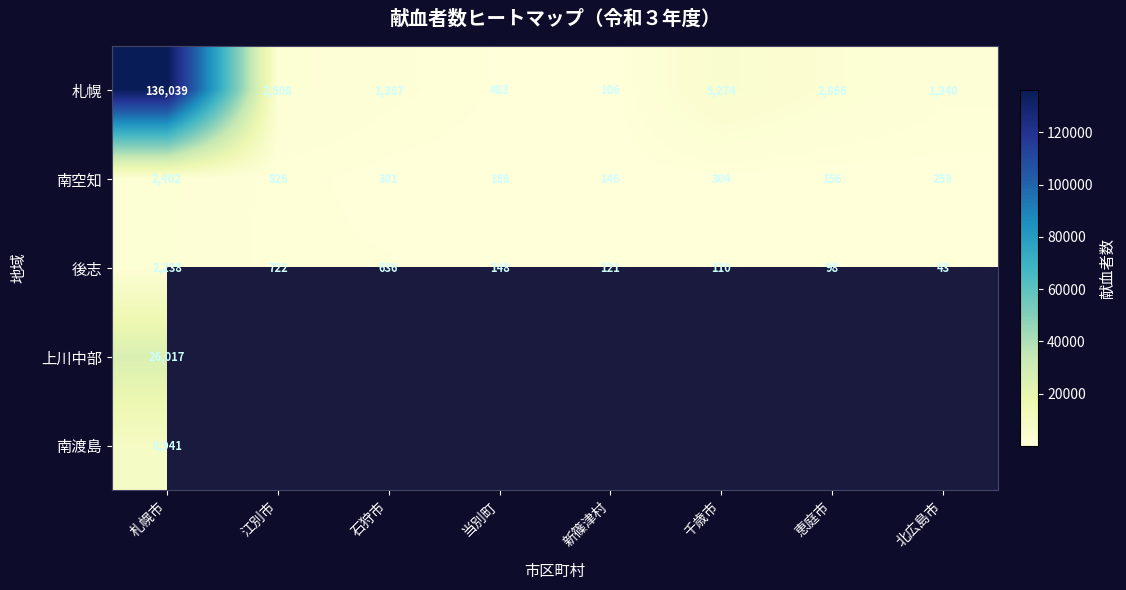

The value of 南空知 at 恵庭市 is 156. True or false?

True